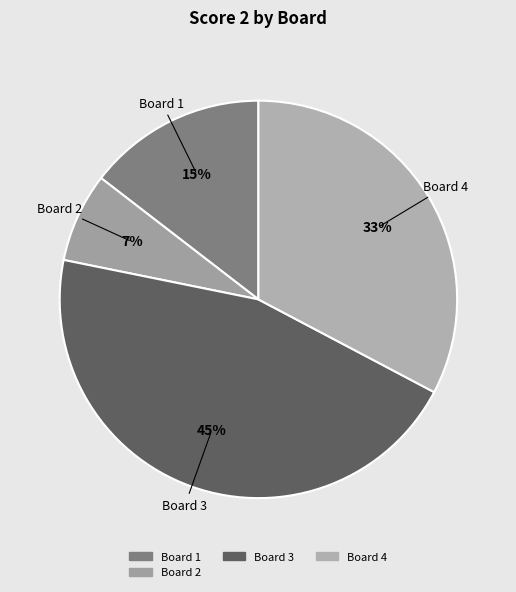

Combined, do Board 3 and Board 2 account for over 50%?

Yes